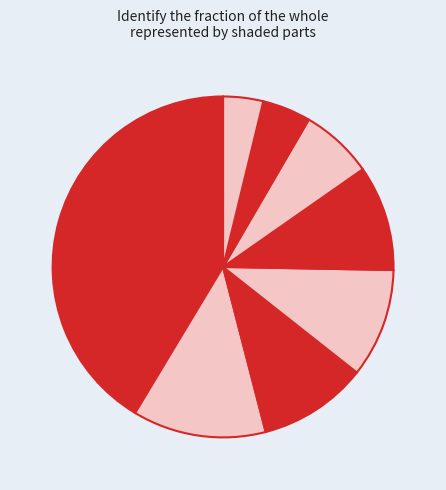

How many slices are in this pie chart?

8